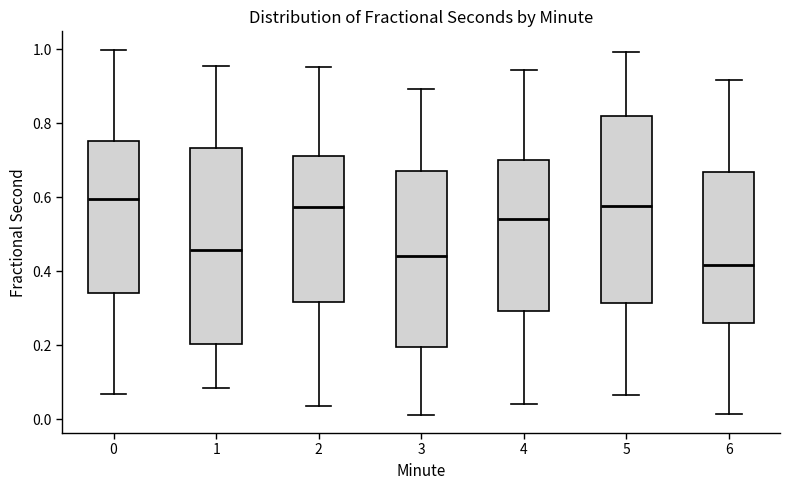

Where does the median line of the box at x = 3 sit on the y-axis? The values are not printed on the chart, so give them approximately, as read against the axis.

0.44